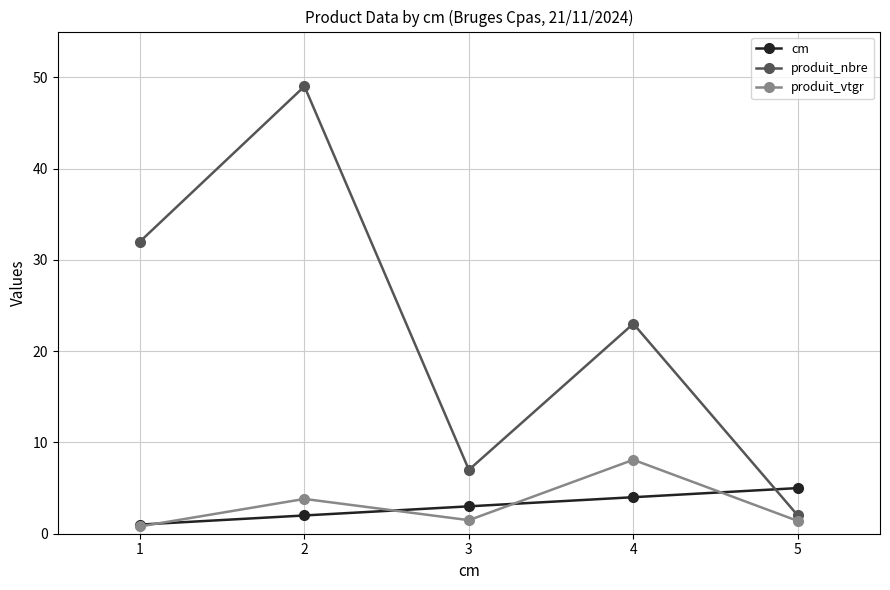

Count the number of categories in the chart.

5